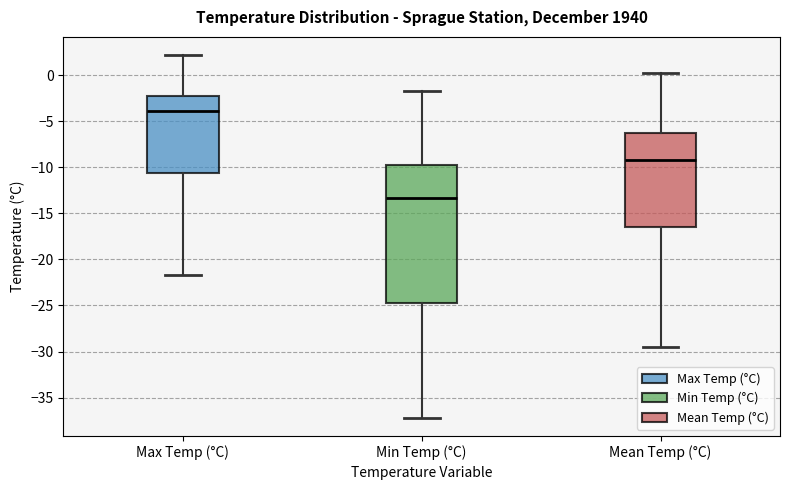

Which box's median line is the lowest?

Min Temp (°C)